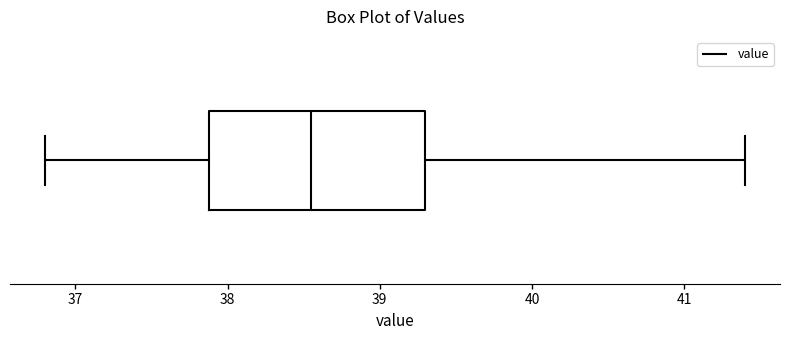

Where is the left edge of the box on the x-axis? The values are not printed on the chart, so give them approximately, as read against the axis.

37.9